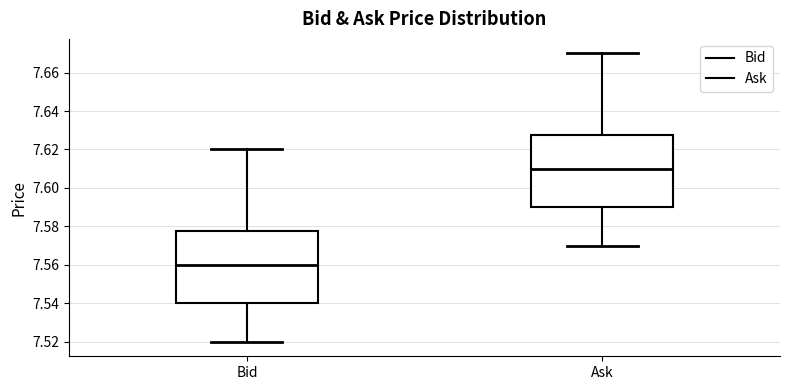

Where does the upper whisker of the box for Bid end on the y-axis? The values are not printed on the chart, so give them approximately, as read against the axis.

7.620